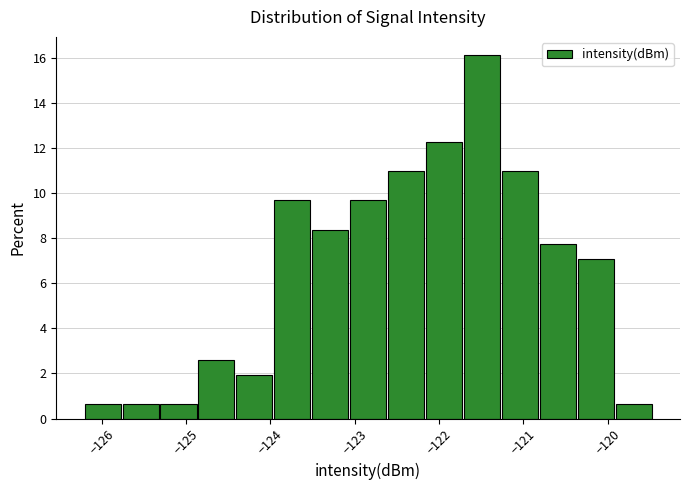

Reading left to right, list every bar in this chart as the range it spans on the x-axis followed by its height. Neither the bar edges nor the heights are printed on the chart, so give them approximately, as read against the axes.

-126.2 to -125.8: 0.6
-125.8 to -125.3: 0.6
-125.3 to -124.9: 0.6
-124.9 to -124.4: 2.6
-124.4 to -124.0: 2.0
-124.0 to -123.5: 9.6
-123.5 to -123.1: 8.4
-123.1 to -122.6: 9.6
-122.6 to -122.2: 11.0
-122.2 to -121.7: 12.2
-121.7 to -121.3: 16.2
-121.3 to -120.8: 11.0
-120.8 to -120.4: 7.8
-120.4 to -119.9: 7.0
-119.9 to -119.5: 0.6